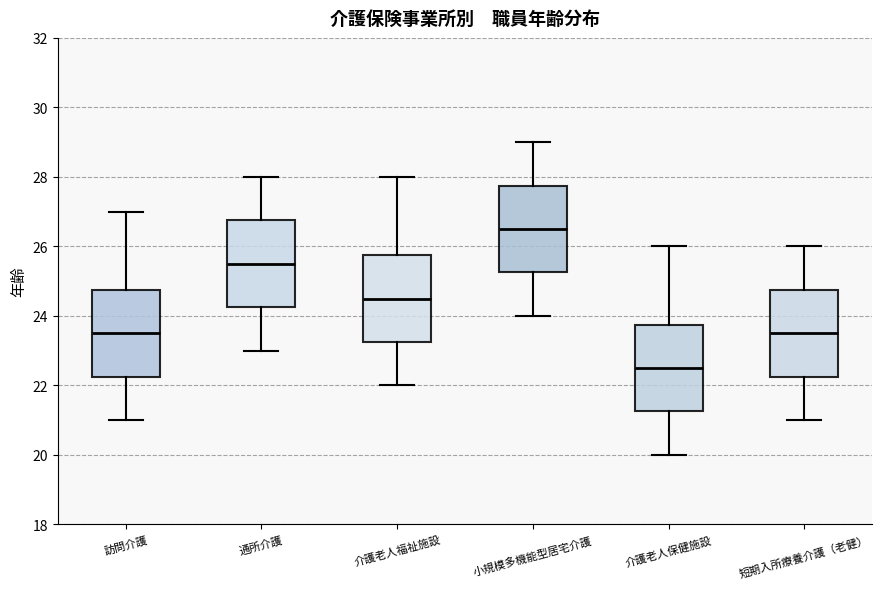

Which box has the highest median line?

小規模多機能型居宅介護